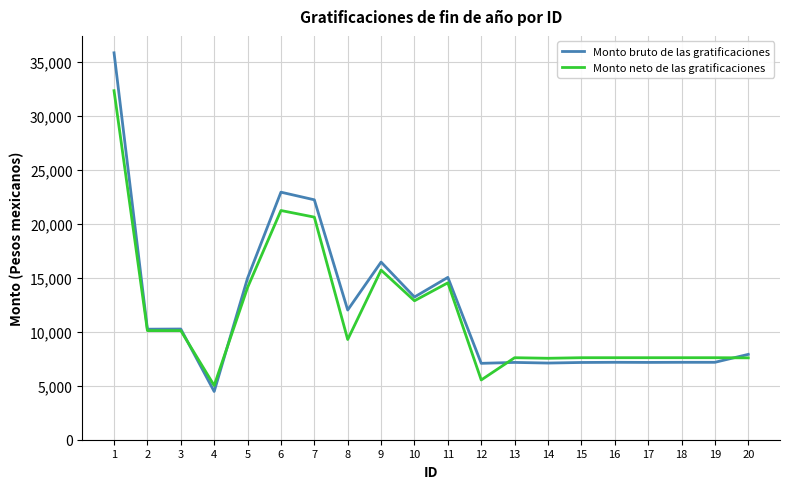

Read the Monto neto de las gratificaciones value at 15.

7603.7